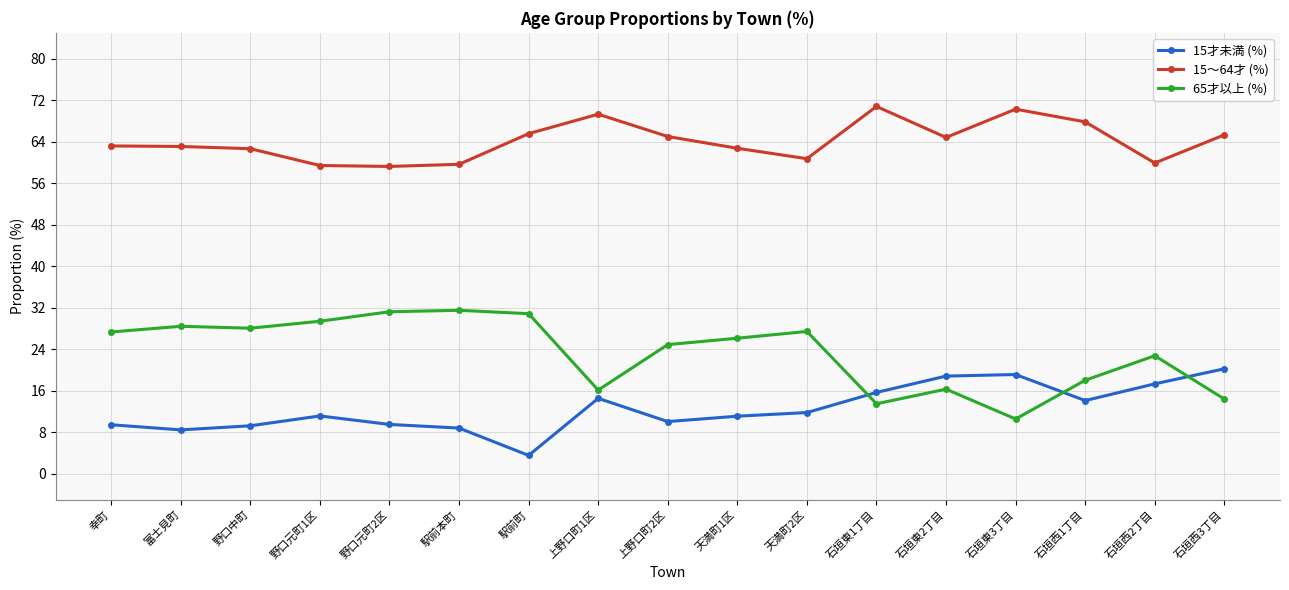

What is the average value of the 15才未満 (%) series?

12.5